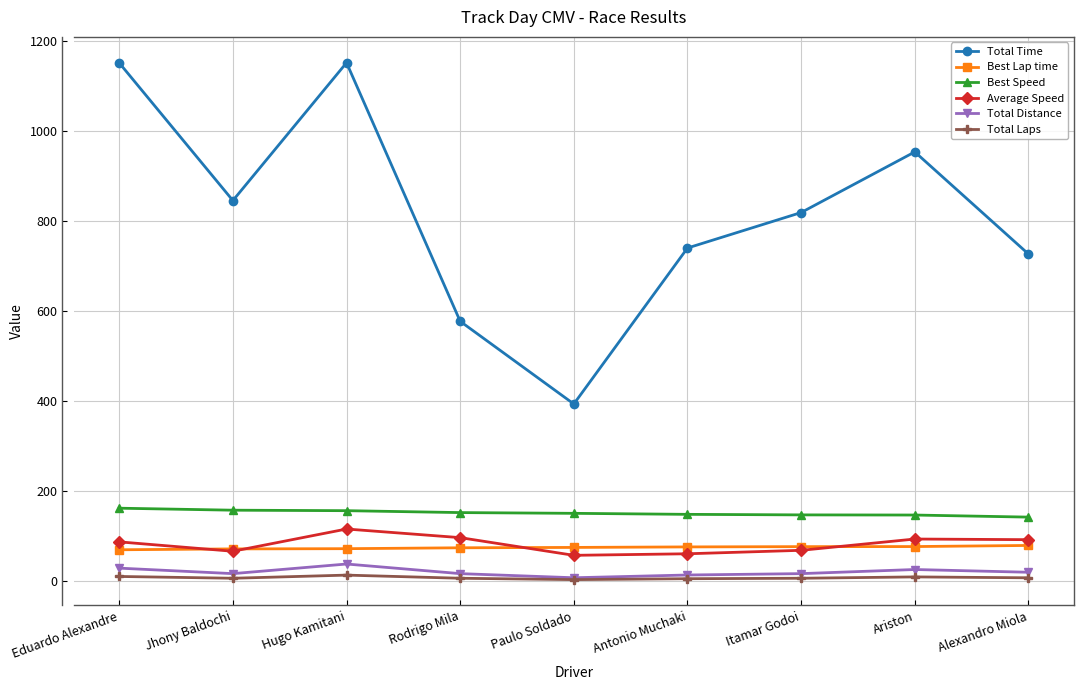

Is this an area chart (filled region under the line)?

No